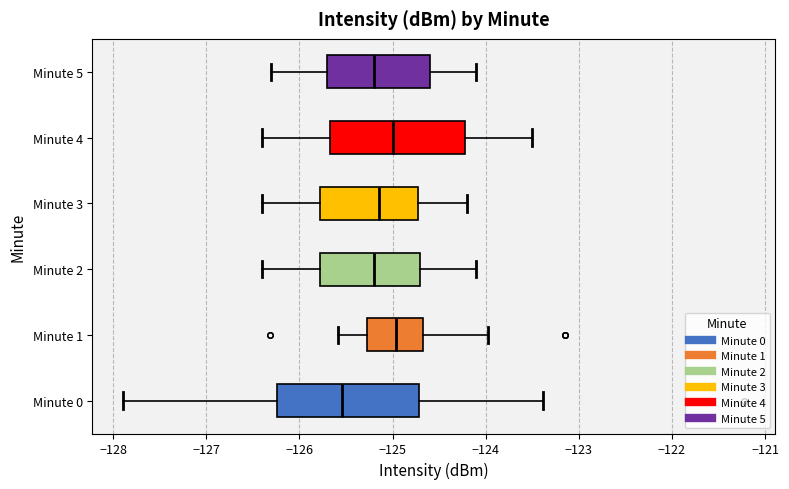

Which box's median line is the furthest to the left?

Minute 0